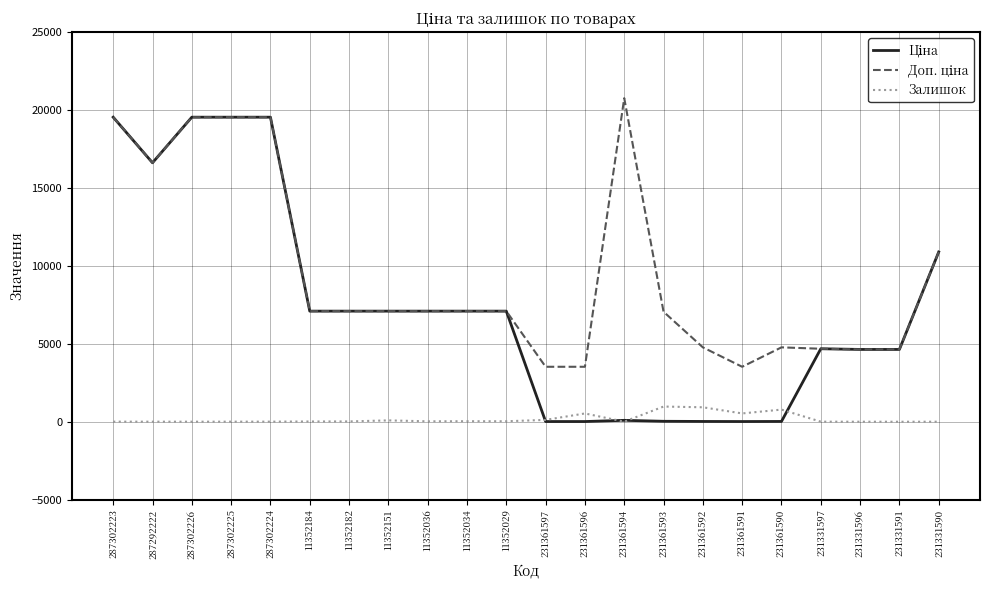

What is the greatest value displayed?

20760.8